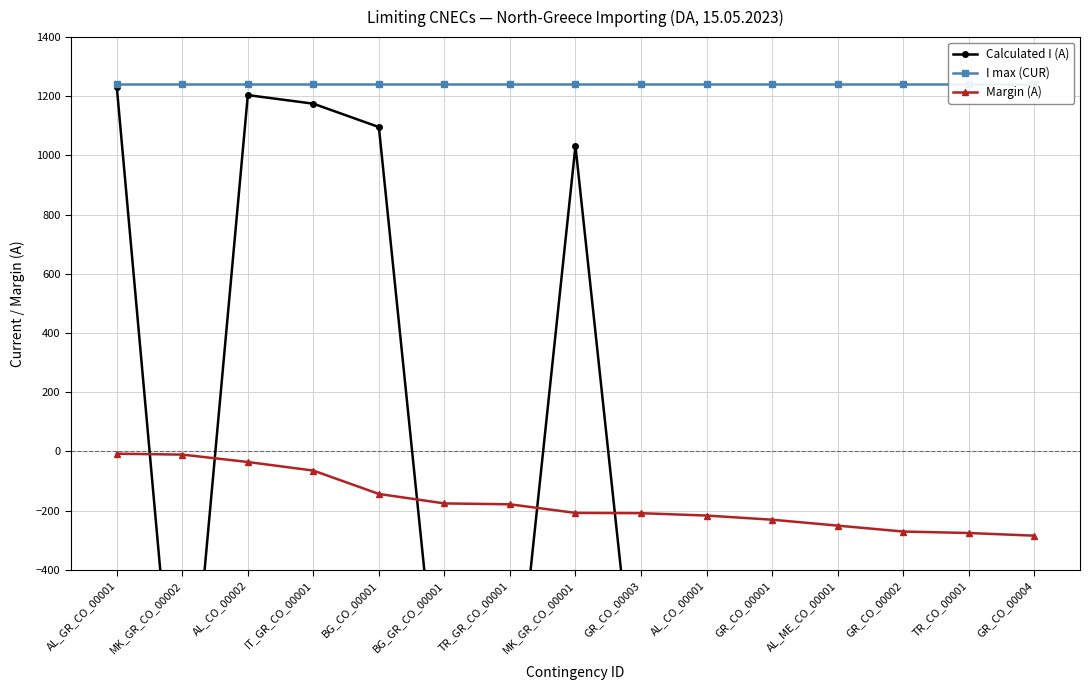

How many lines are shown in the chart?

3